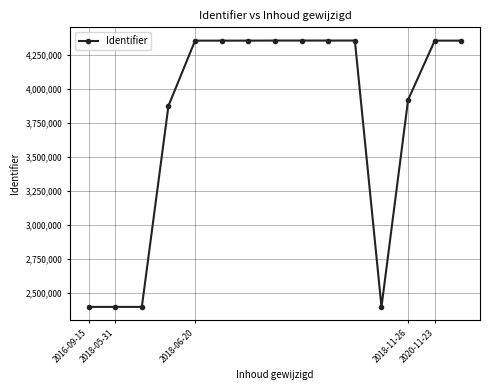

What is the sum of all values?

56598796